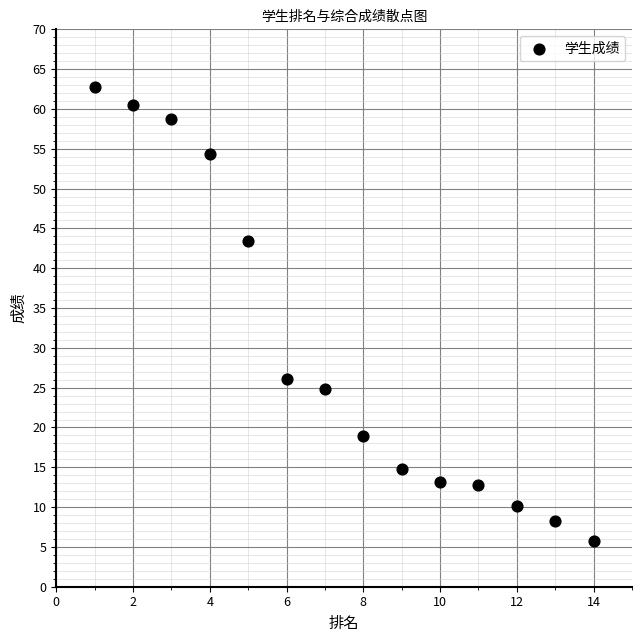

What Y value in the scatter plot is closest to 34?

26.0